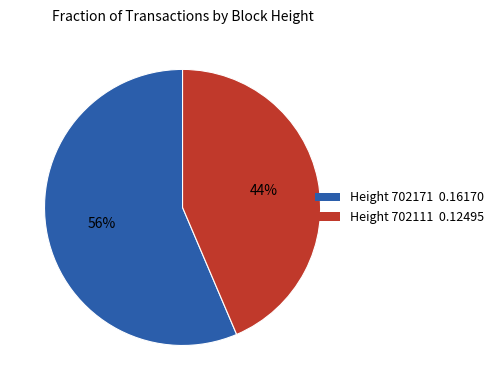

Is there any slice that represents more than half of the pie?

Yes